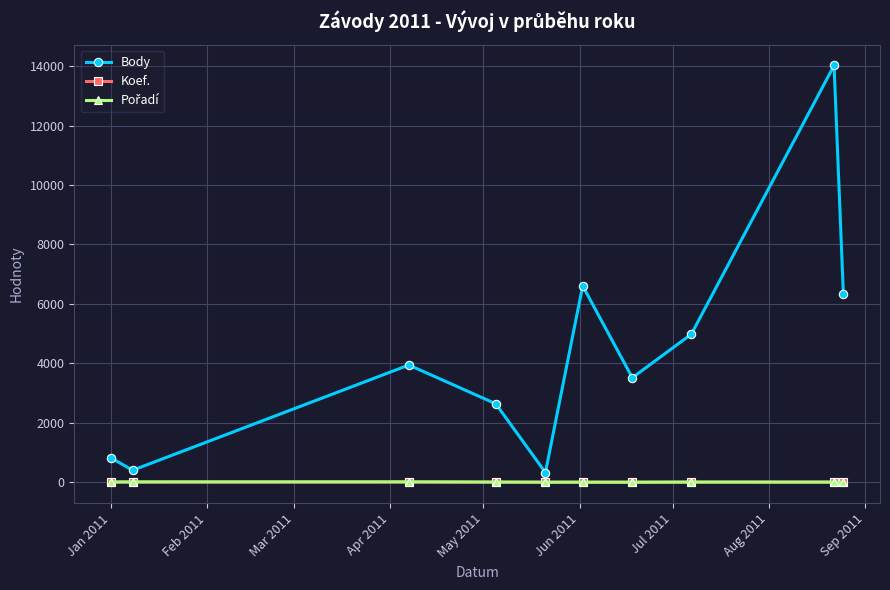

How many series are shown in this chart?

3